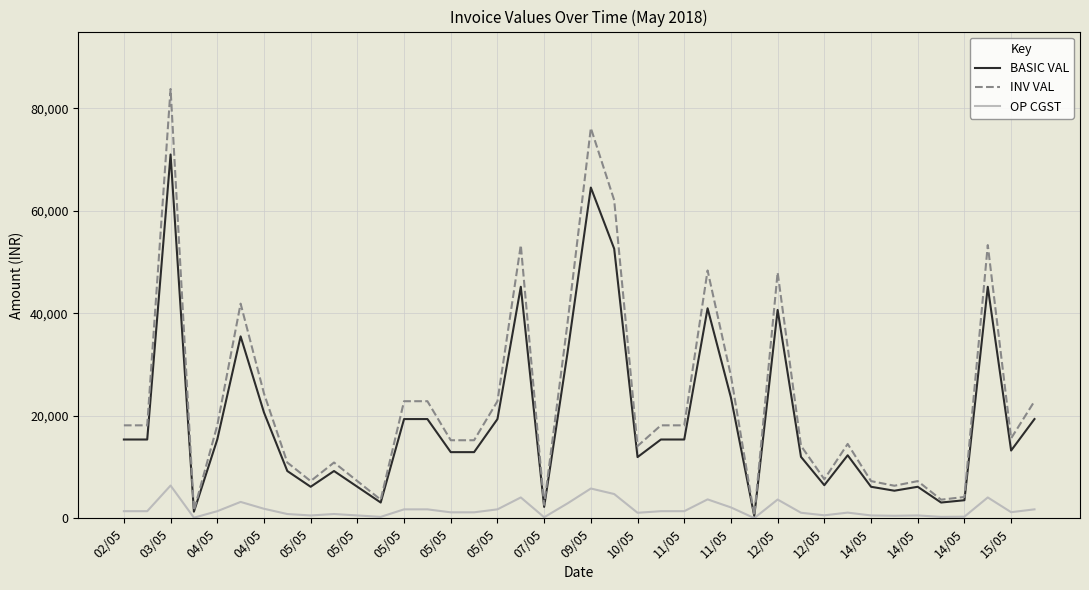

What is the average value of the OP CGST series?

1733.2